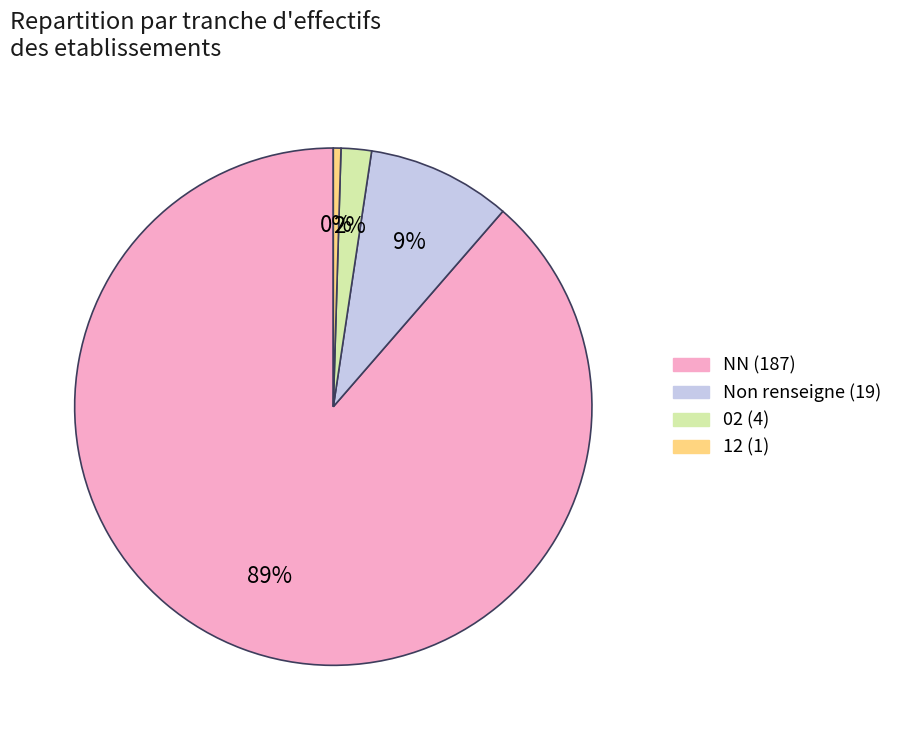

To the nearest percent, what is the average slice percentage?

25%